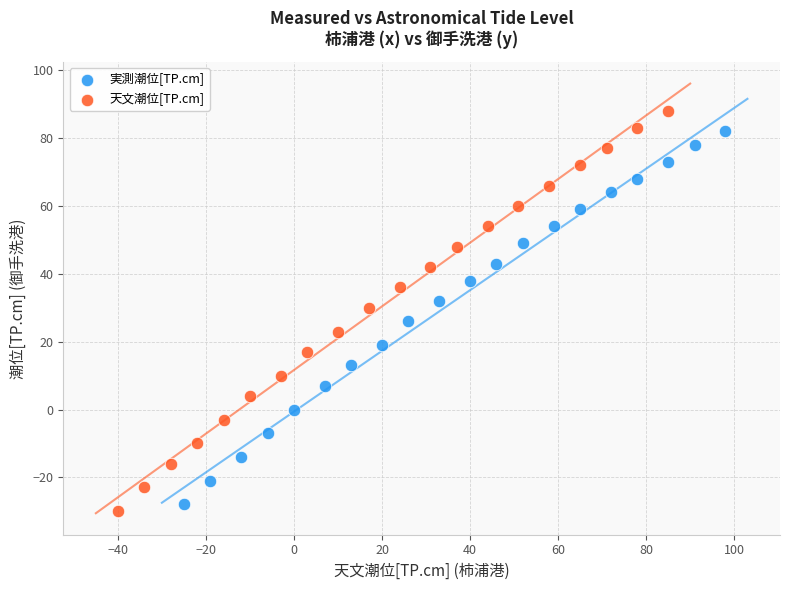

Which series contains the lowest Y value?

天文潮位[TP.cm]